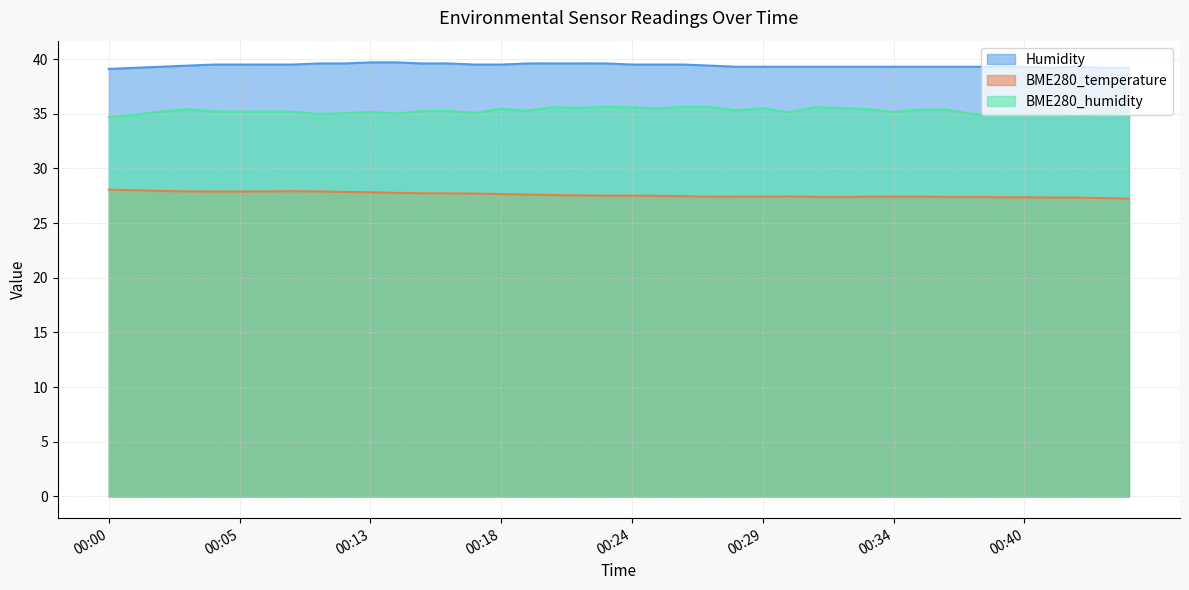

At which category does BME280_humidity reach its first local peak?

00:03